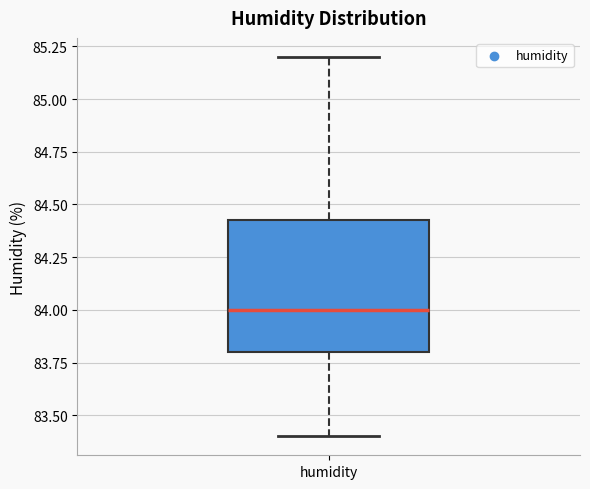

Transcribe this box plot: give where the median line is, the range the box spans, and where the two whiskers end, as read against the y-axis. The values are not printed on the chart, so give them approximately, as read against the axis.

median 84.00, box 83.80 to 84.45, whiskers 83.40 to 85.20